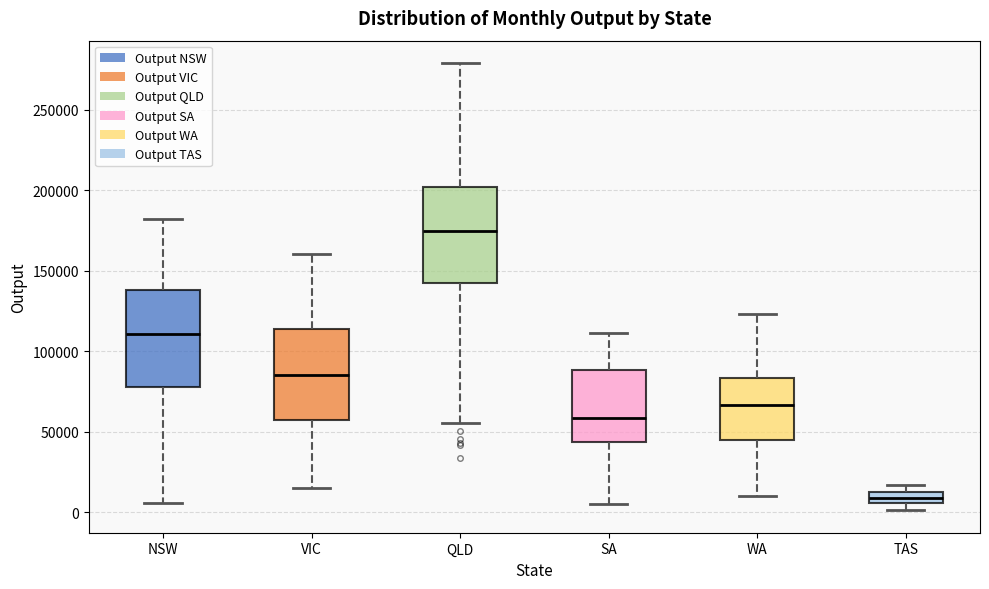

Where does the lower whisker of the box for VIC end on the y-axis? The values are not printed on the chart, so give them approximately, as read against the axis.

15000